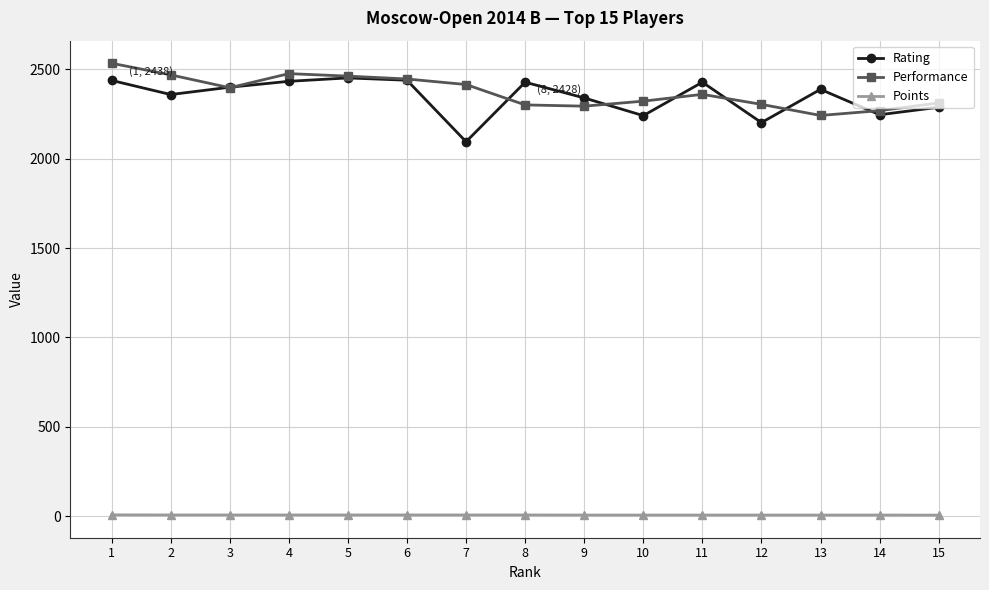

True or false: Points and Performance cross at least once.

False